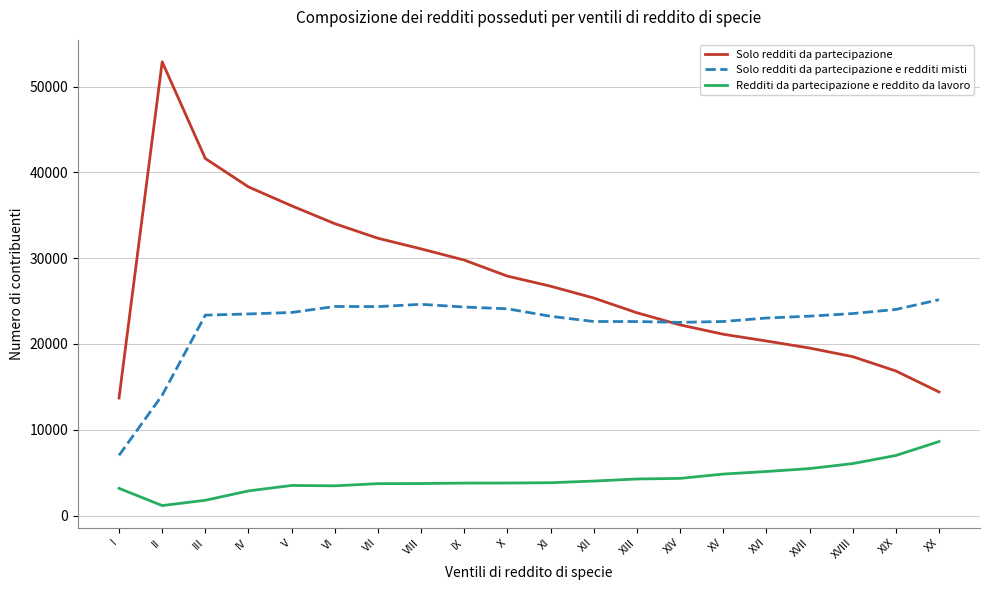

What is the maximum value for Redditi da partecipazione e reddito da lavoro?

8622